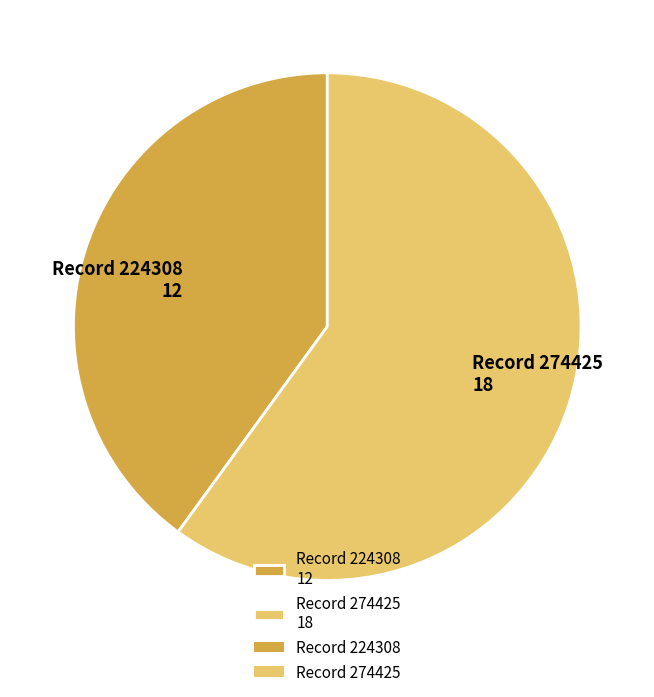

Is the sum of Record 274425 18 and Record 224308 12 greater than half?

Yes